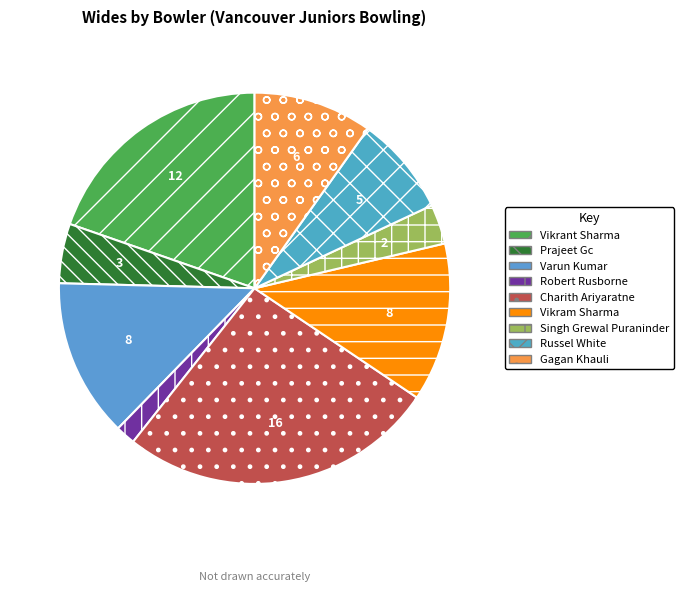

Is Varun Kumar the majority of the pie?

No